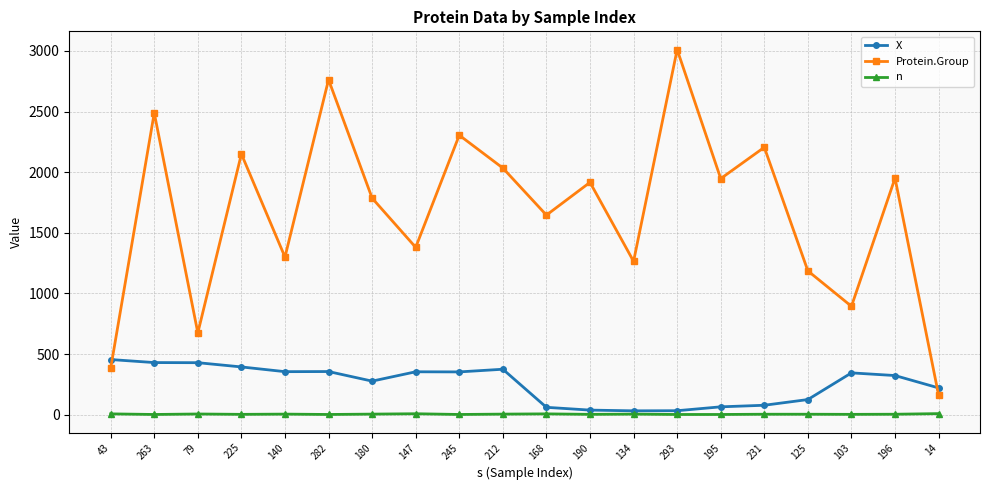

What is the difference between the maximum and minimum values in the X series?

423